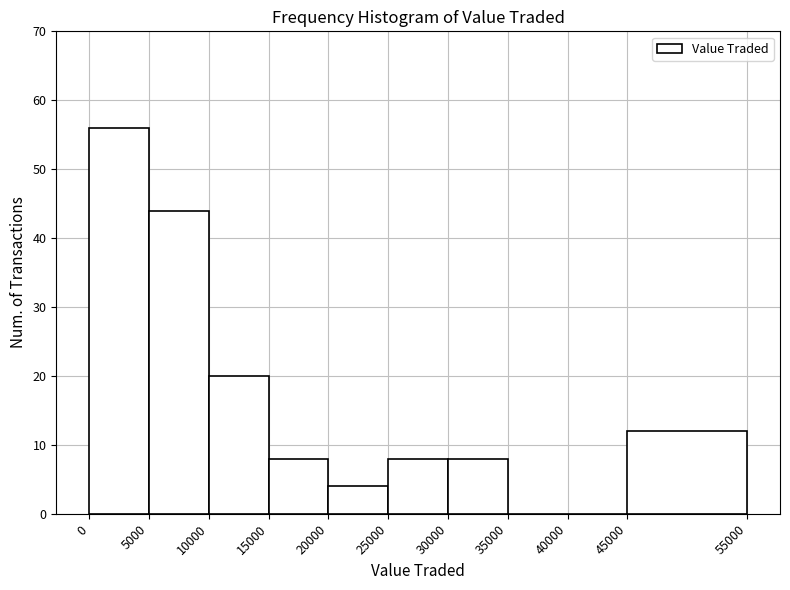

Reading left to right, list every bar in this chart as the range it spans on the x-axis followed by its height. The values are not printed on the chart, so give them approximately, as read against the axis.

0 to 5000: 56
5000 to 10000: 44
10000 to 15000: 20
15000 to 20000: 8
20000 to 25000: 4
25000 to 30000: 8
30000 to 35000: 8
35000 to 40000: 0
40000 to 45000: 0
45000 to 55000: 12